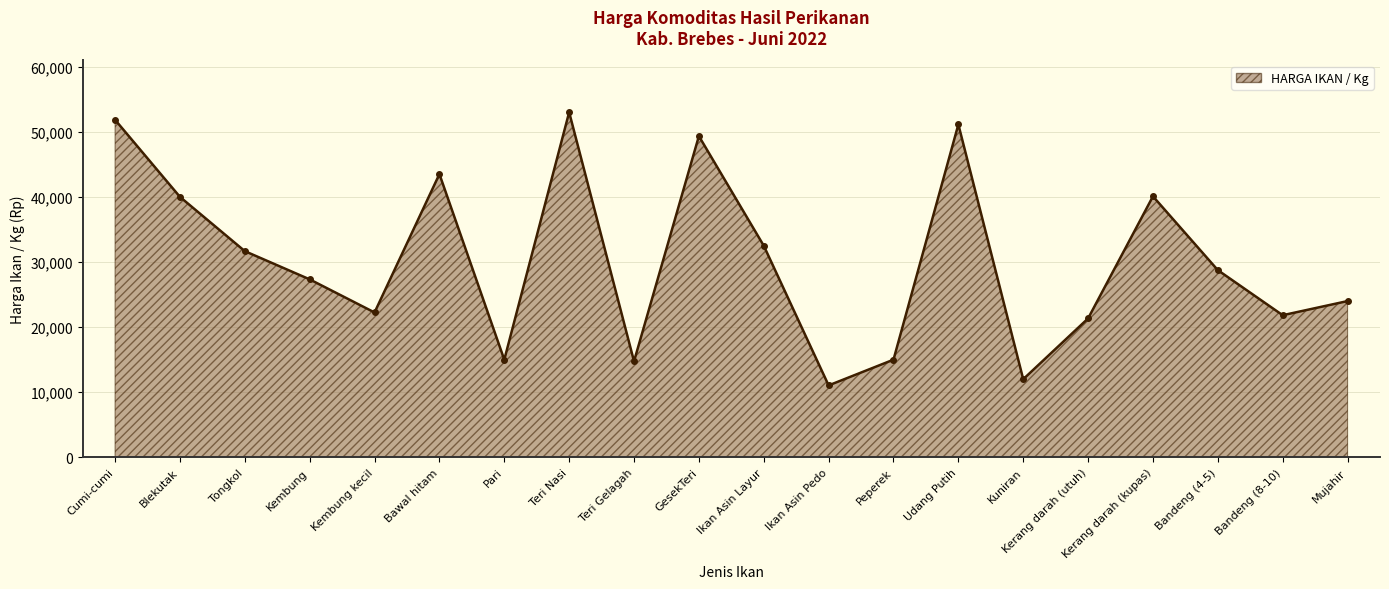

The value at Kerang darah (kupas) is 56792.2. True or false?

False